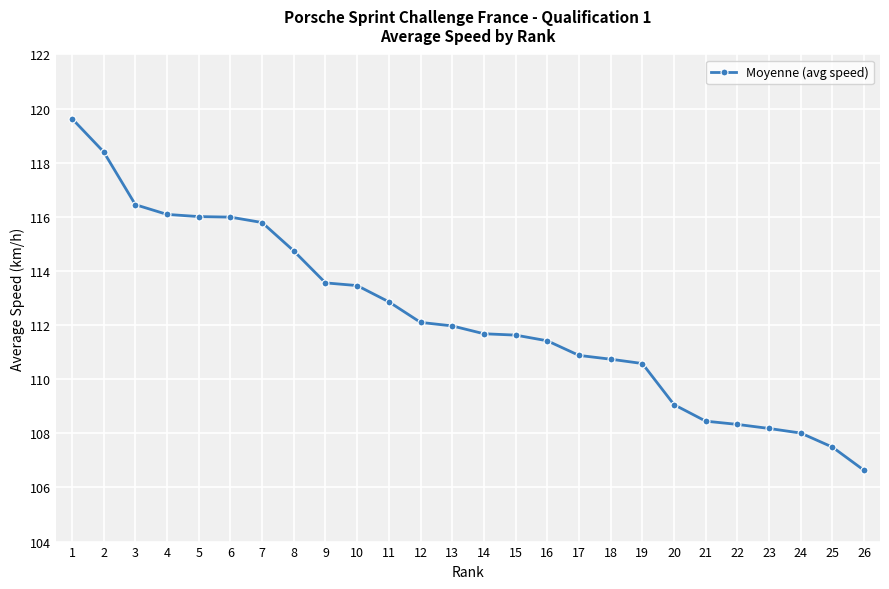

Approximately how many times larger is the value at 7 compared to 19?

1.0